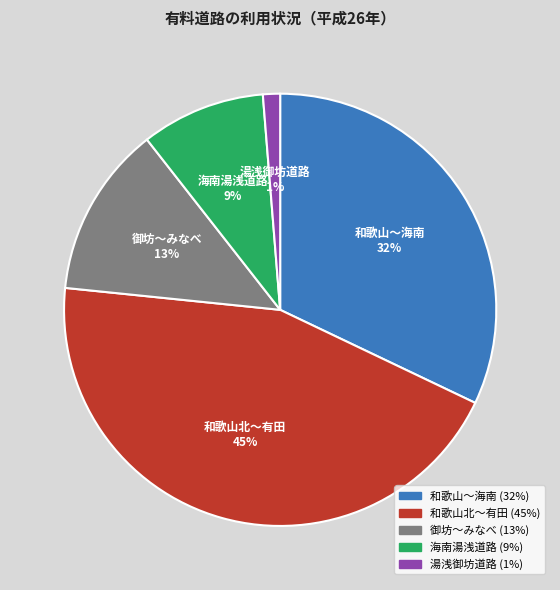

Do 御坊～みなべ and 海南湯浅道路 together represent more than half of the pie?

No